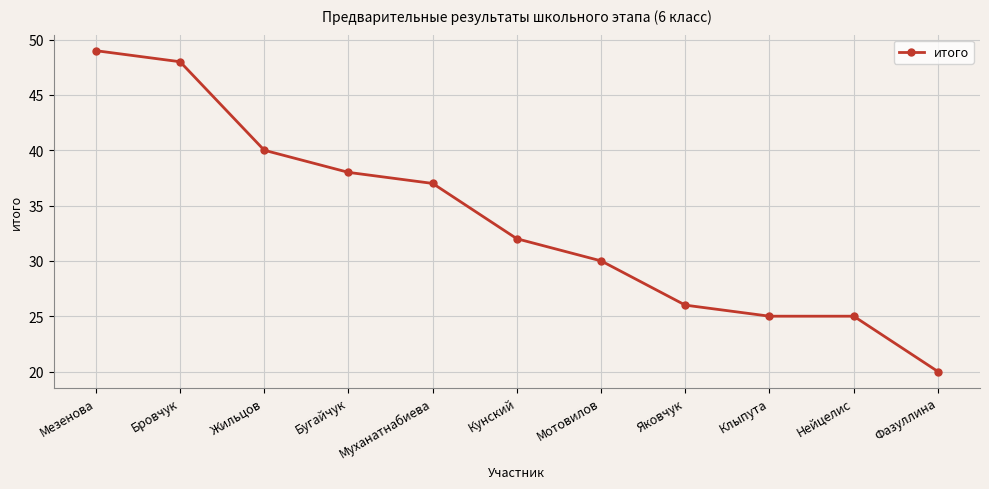

What is the change in value from Бровчук to Клыпута?

-23